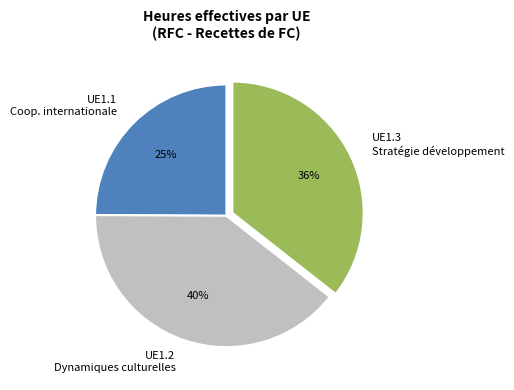

Does any single category account for the majority?

No